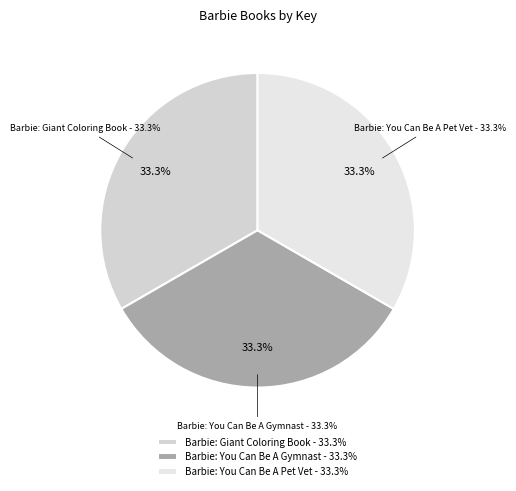

To the nearest percent, what is the combined percentage of Barbie: You Can Be A Pet Vet and Barbie: Giant Coloring Book?

67%